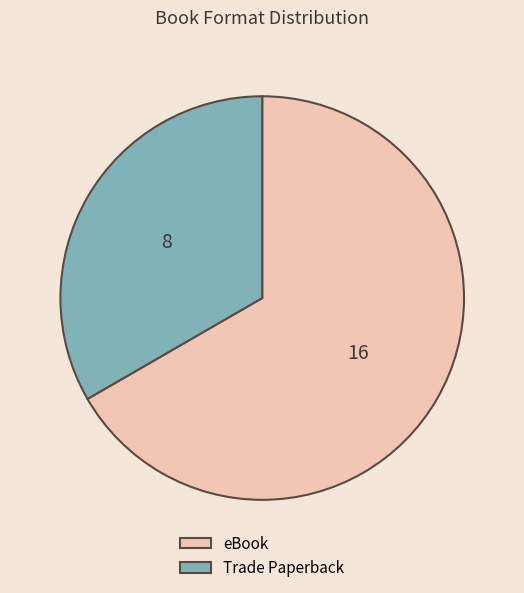

Do eBook and Trade Paperback together represent more than half of the pie?

Yes